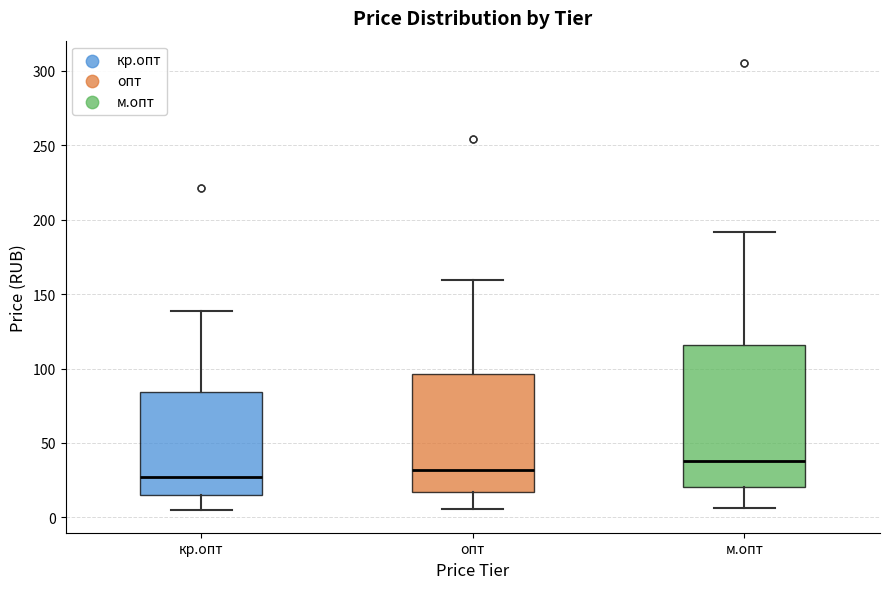

Comparing the boxes themselves (not the whiskers), which one is the tallest?

м.опт